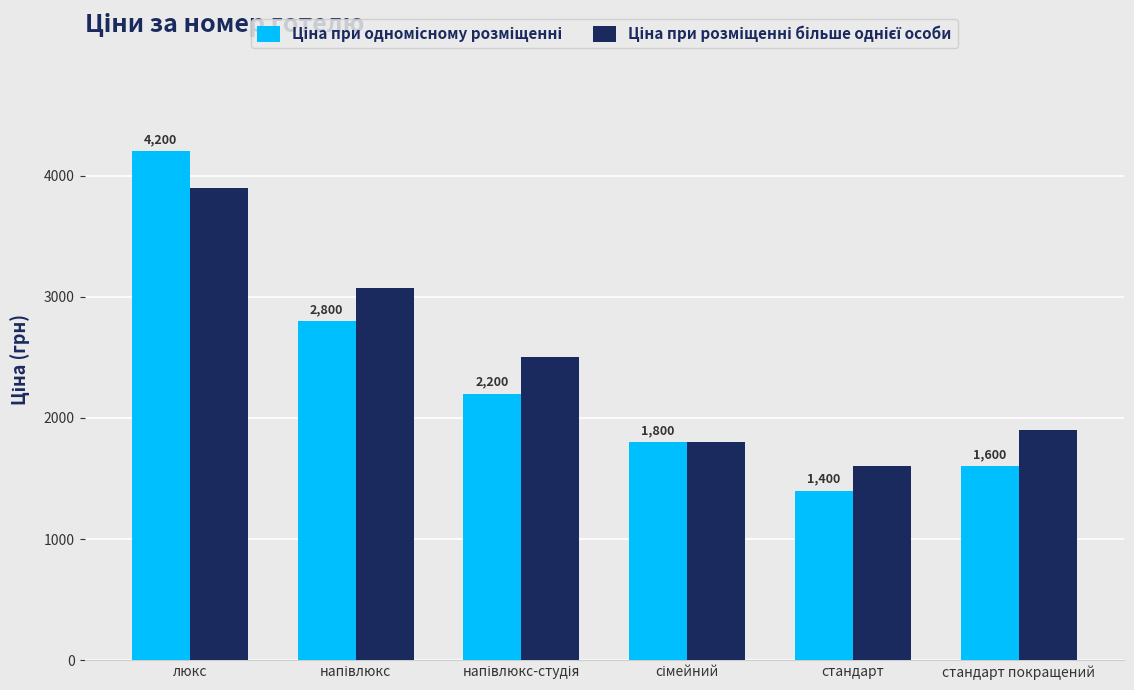

Which label corresponds to the largest value in the chart?

люкс